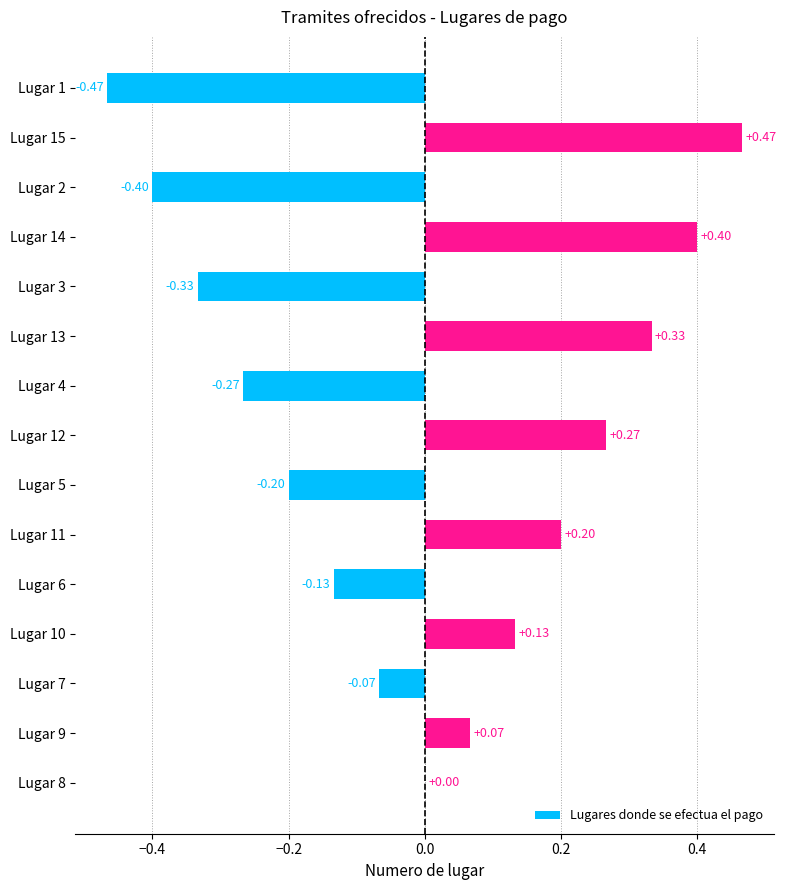

Between Lugar 11 and Lugar 14, which is larger?

Lugar 14